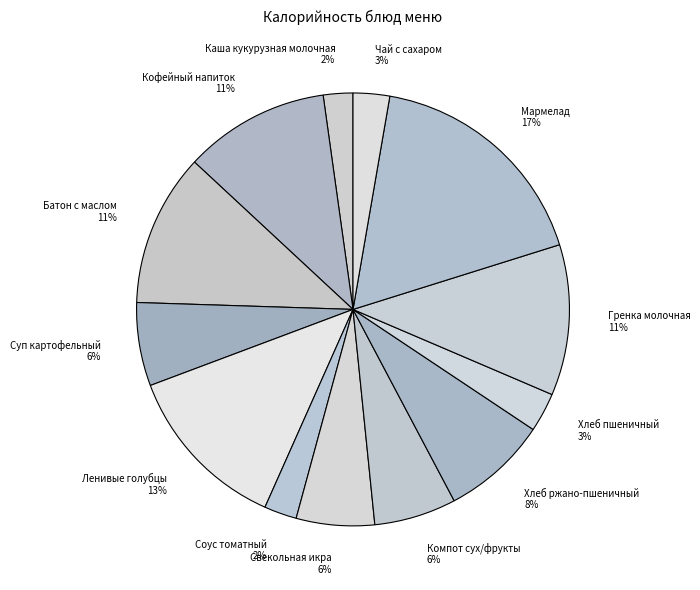

Combined, do Чай с сахаром and Каша кукурузная молочная account for over 50%?

No